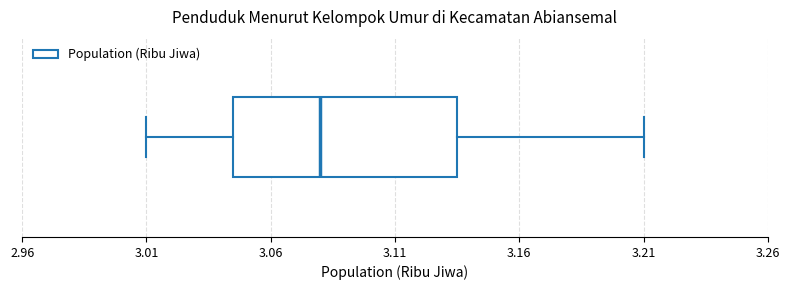

Transcribe this box plot: give where the median line is, the range the box spans, and where the two whiskers end, as read against the x-axis. The values are not printed on the chart, so give them approximately, as read against the axis.

median 3.080, box 3.045 to 3.135, whiskers 3.010 to 3.210